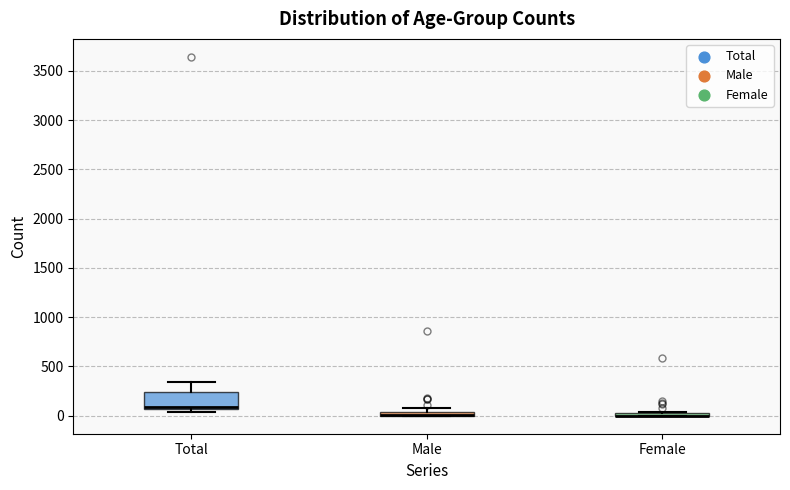

Which box is the tallest, from its lower edge to its upper edge?

Total